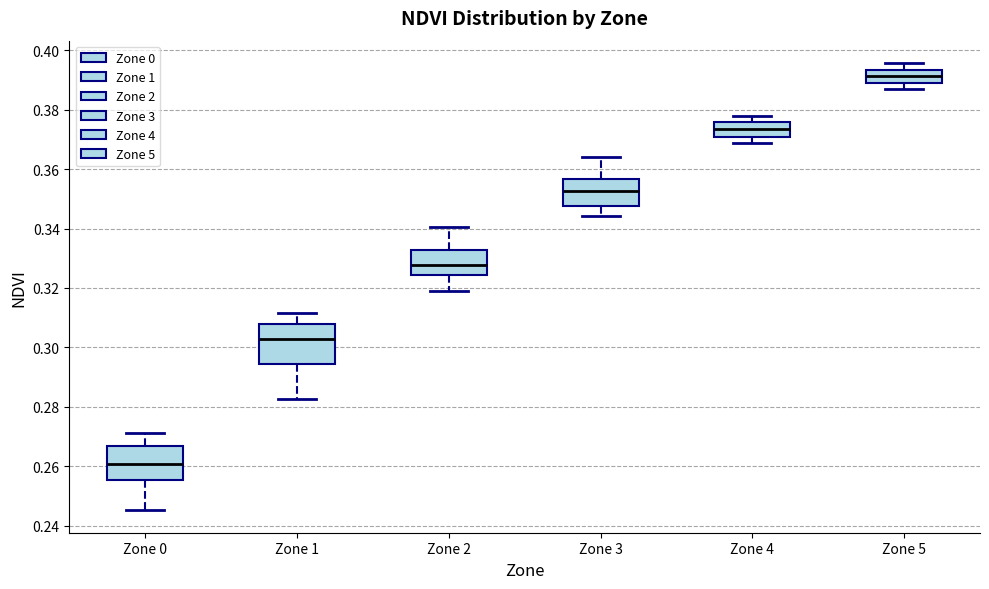

Reading left to right, read every box against the y-axis: the position of its median line, the range the box covers, and the ends of its whiskers. The values are not printed on the chart, so give them approximately, as read against the axis.

Zone 0: median 0.260, box 0.256 to 0.266, whiskers 0.246 to 0.272
Zone 1: median 0.302, box 0.294 to 0.308, whiskers 0.282 to 0.312
Zone 2: median 0.328, box 0.324 to 0.332, whiskers 0.318 to 0.340
Zone 3: median 0.352, box 0.348 to 0.356, whiskers 0.344 to 0.364
Zone 4: median 0.374, box 0.370 to 0.376, whiskers 0.368 to 0.378
Zone 5: median 0.392, box 0.388 to 0.394, whiskers 0.386 to 0.396